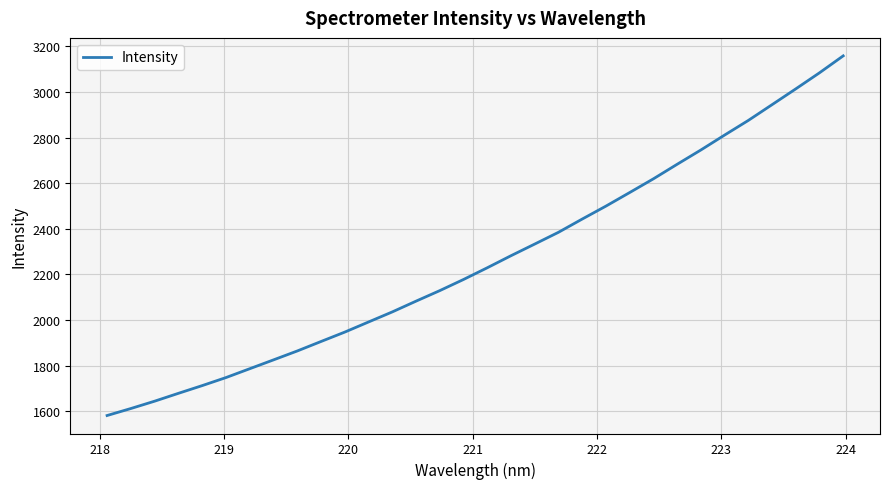

What is the maximum value shown in the chart?

3158.1